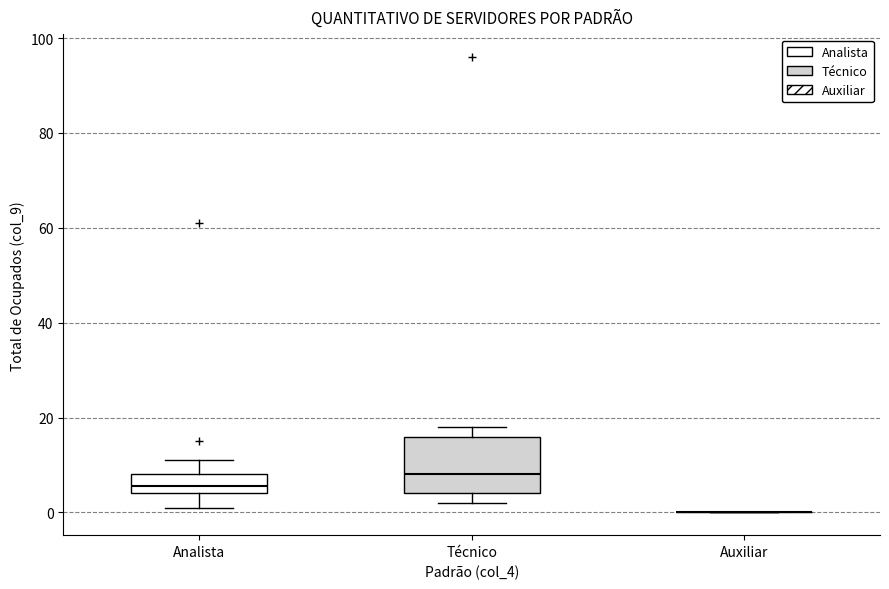

Comparing the boxes themselves (not the whiskers), which one is the tallest?

Técnico